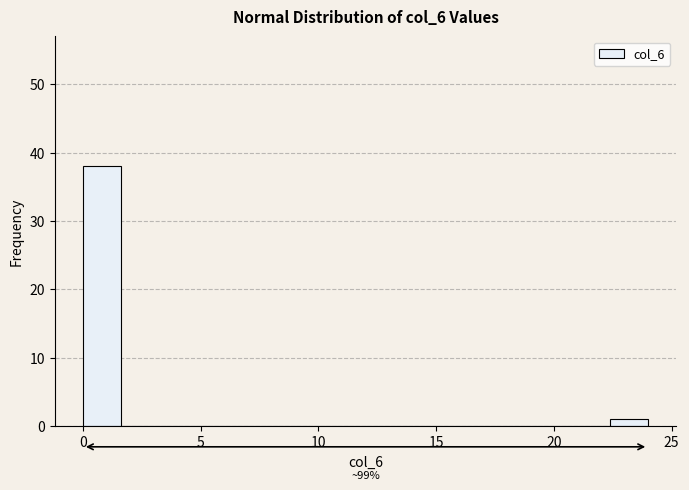

Read against the x-axis, roughly where is the centre of the tallest bar?

1.0